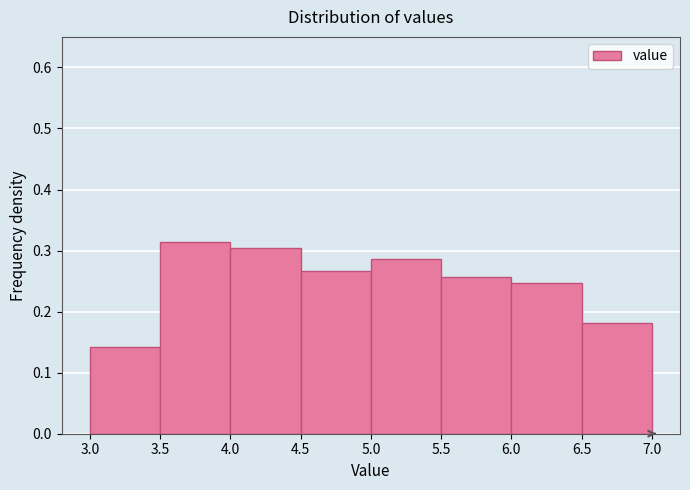

How tall is the bar that spans 4.0 to 4.5 on the x-axis? The values are not printed on the chart, so give them approximately, as read against the axis.

0.30